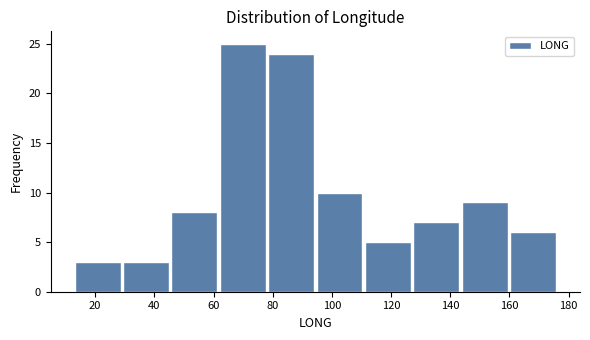

Reading left to right, transcribe this chart: for each bar, give the range it covers on the x-axis and its height. Neither the bar edges nor the heights are printed on the chart, so give them approximately, as read against the axes.

12 to 30: 3
30 to 46: 3
46 to 62: 8
62 to 78: 25
78 to 94: 24
94 to 110: 10
110 to 128: 5
128 to 144: 7
144 to 160: 9
160 to 176: 6